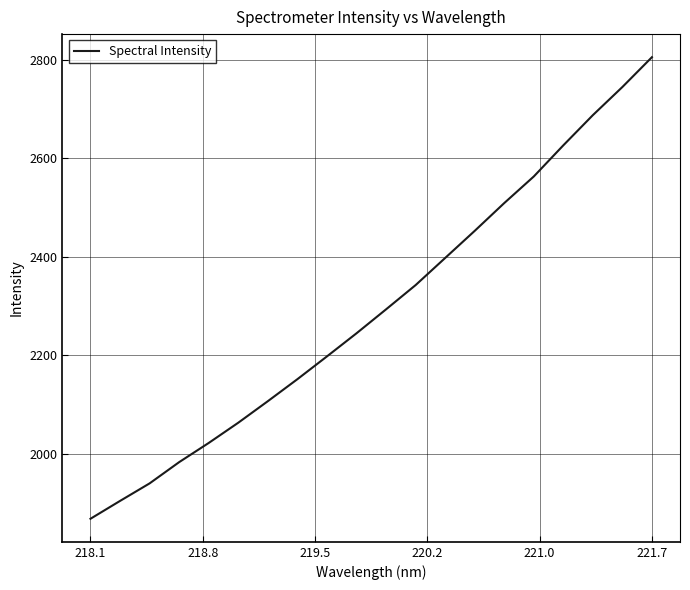

What is the smallest value displayed?

1867.9